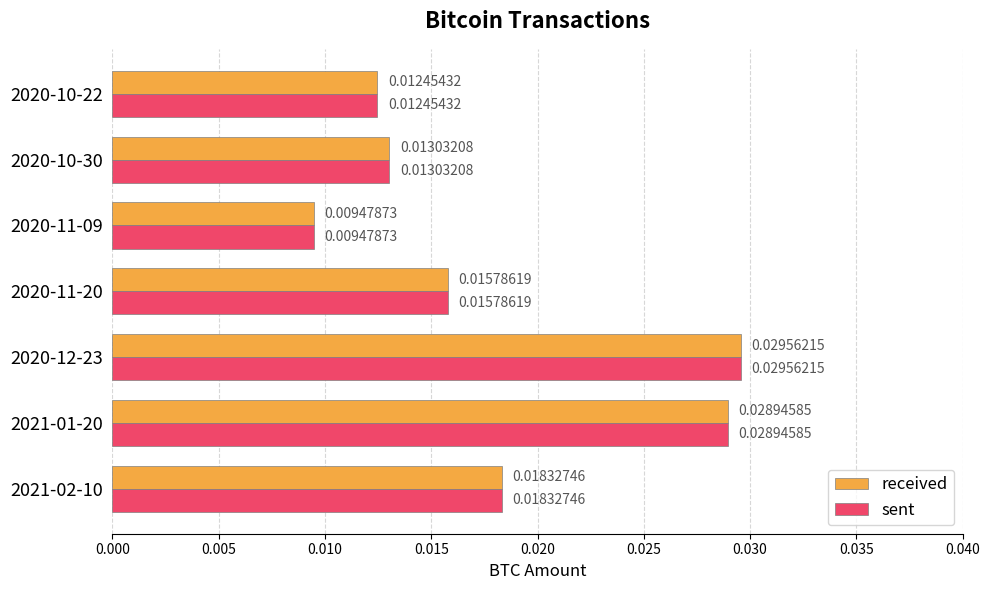

List the labels in order of received value, smallest first.

2020-11-09, 2020-10-22, 2020-10-30, 2020-11-20, 2021-02-10, 2021-01-20, 2020-12-23